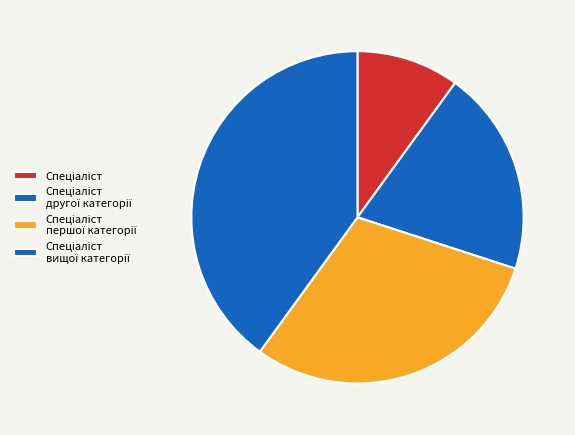

How many segments does this pie chart have?

4